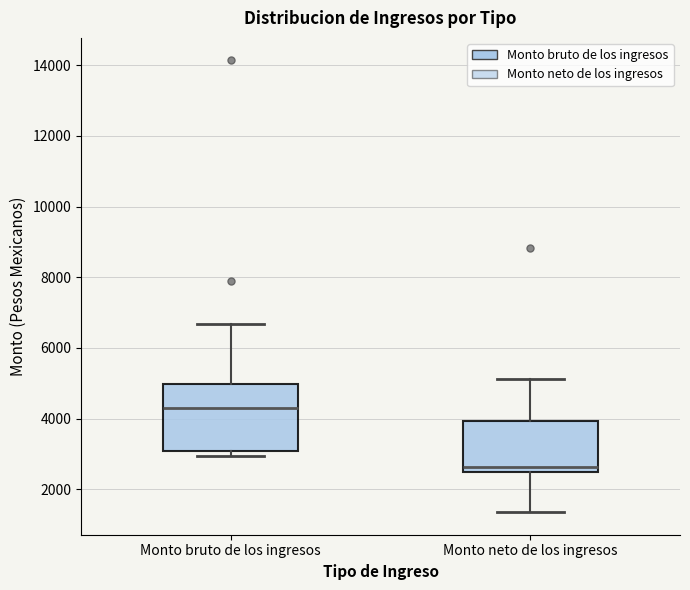

Reading left to right, transcribe this box plot: for each box, give where its median line is, the range the box spans, and where its two whiskers end, as read against the y-axis. The values are not printed on the chart, so give them approximately, as read against the axis.

Monto bruto de los ingresos: median 4200, box 3000 to 5000, whiskers 3000 (just below the box's lower edge) to 6600
Monto neto de los ingresos: median 2600, box 2400 to 4000, whiskers 1400 to 5200